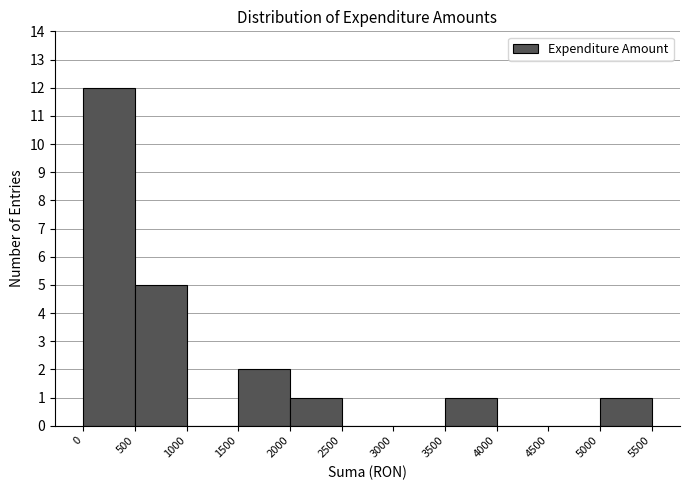

Reading left to right, transcribe this chart: for each bar, give the range it covers on the x-axis and its height. The values are not printed on the chart, so give them approximately, as read against the axis.

0 to 500: 12
500 to 1000: 5
1000 to 1500: 0
1500 to 2000: 2
2000 to 2500: 1
2500 to 3000: 0
3000 to 3500: 0
3500 to 4000: 1
4000 to 4500: 0
4500 to 5000: 0
5000 to 5500: 1